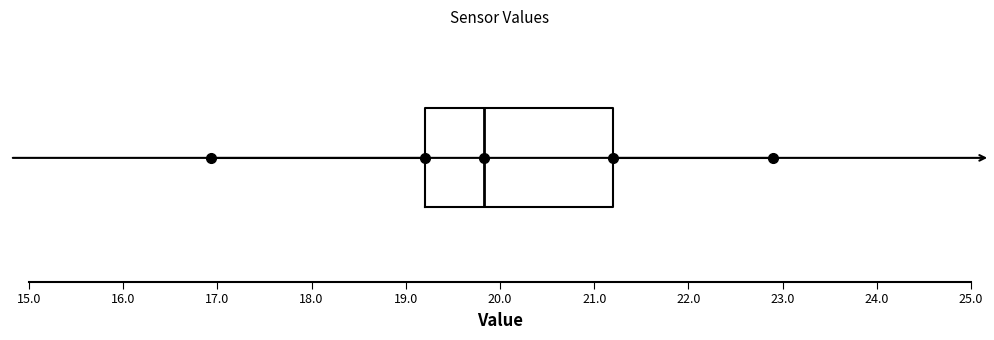

Transcribe this box plot: give where the median line is, the range the box spans, and where the two whiskers end, as read against the x-axis. The values are not printed on the chart, so give them approximately, as read against the axis.

median 19.8, box 19.2 to 21.2, whiskers 16.9 to 22.9